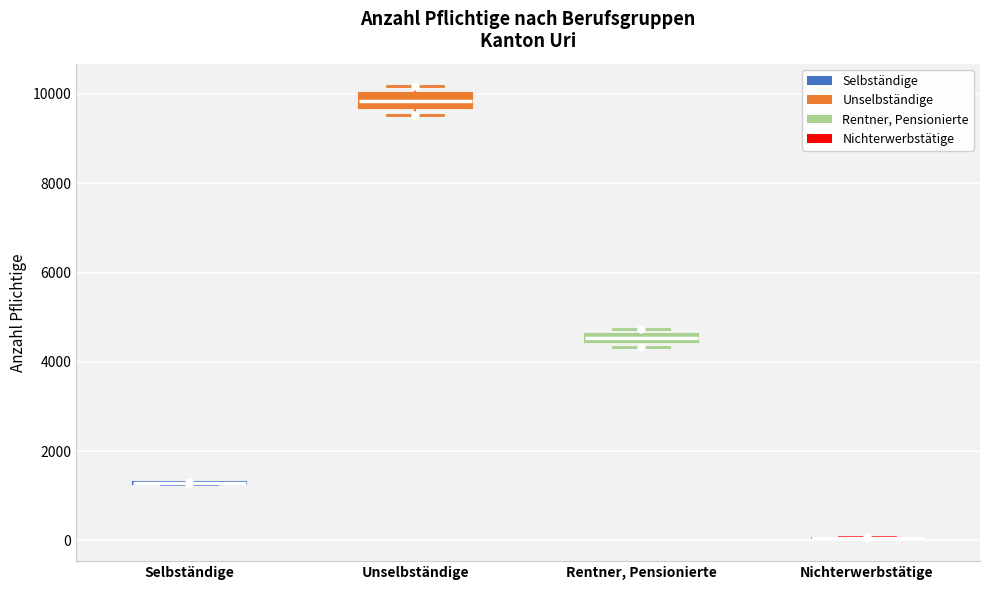

Where is the upper edge of the box for Rentner, Pensionierte on the y-axis? The values are not printed on the chart, so give them approximately, as read against the axis.

4600